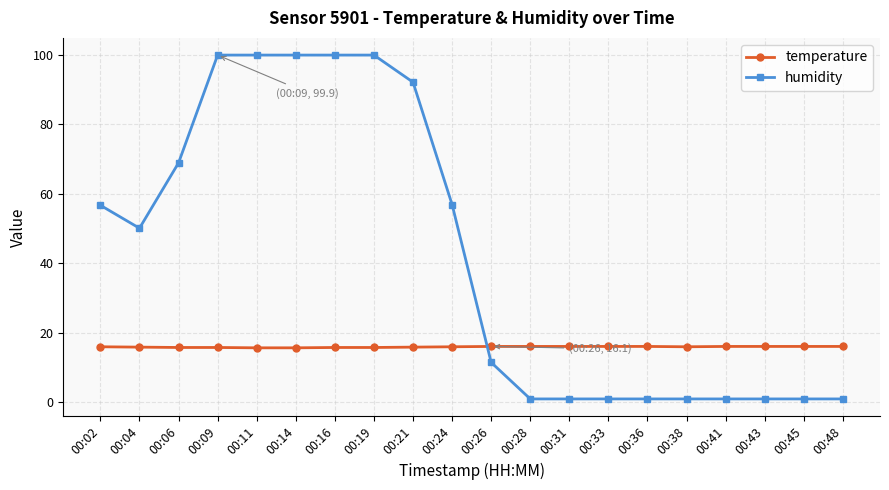

What is the value of the humidity point at the 16th from the left?

1.0